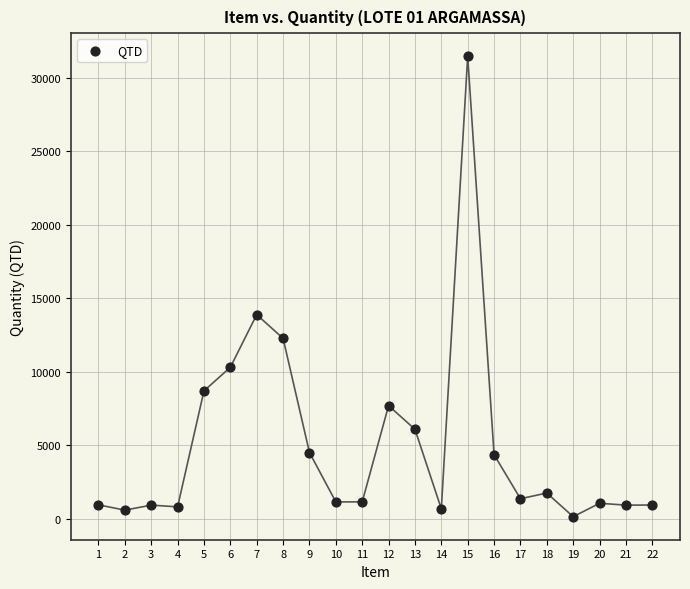

What Y value in the scatter plot is closest to 15800?

13881